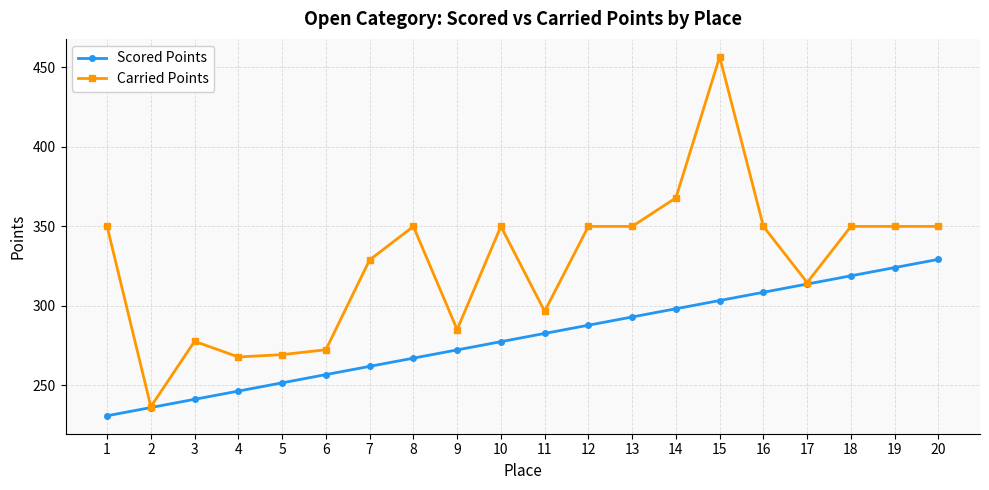

Read the Scored Points value at 2.

236.1